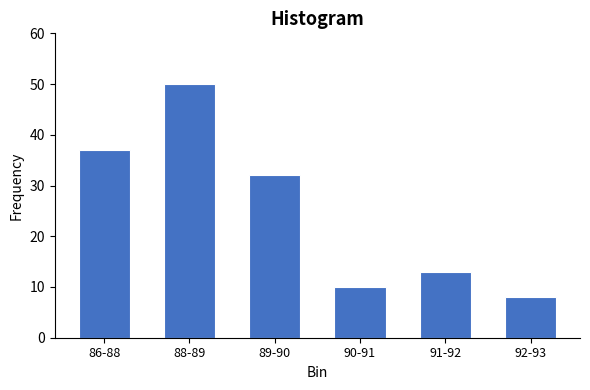

Reading left to right, extract all data points from this chart.

37	50	32	10	13	8